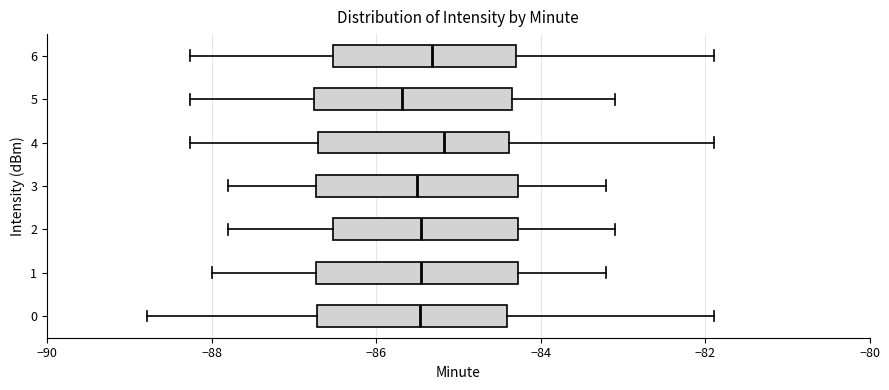

Reading bottom to top, read every box against the x-axis: the position of its median line, the range the box covers, and the ends of its whiskers. The values are not printed on the chart, so give them approximately, as read against the axis.

0: median -85.4, box -86.8 to -84.4, whiskers -88.8 to -81.8
1: median -85.4, box -86.8 to -84.2, whiskers -88.0 to -83.2
2: median -85.4, box -86.6 to -84.2, whiskers -87.8 to -83.0
3: median -85.4, box -86.8 to -84.2, whiskers -87.8 to -83.2
4: median -85.2, box -86.8 to -84.4, whiskers -88.2 to -81.8
5: median -85.6, box -86.8 to -84.4, whiskers -88.2 to -83.0
6: median -85.4, box -86.6 to -84.2, whiskers -88.2 to -81.8